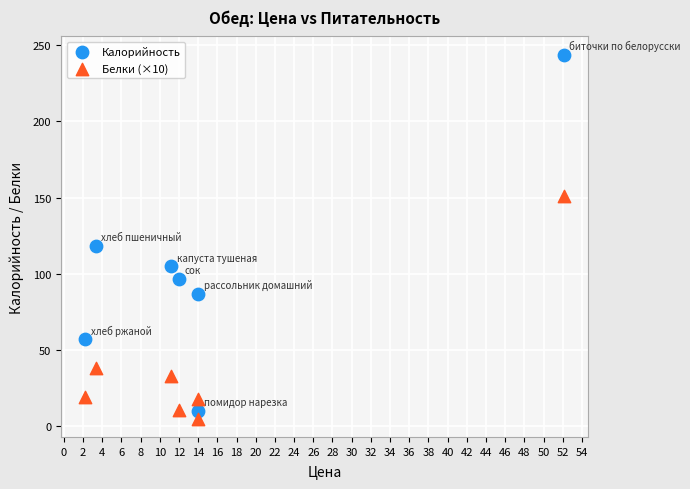

In the Калорийность series, what Y value is closest to 126?

118.4